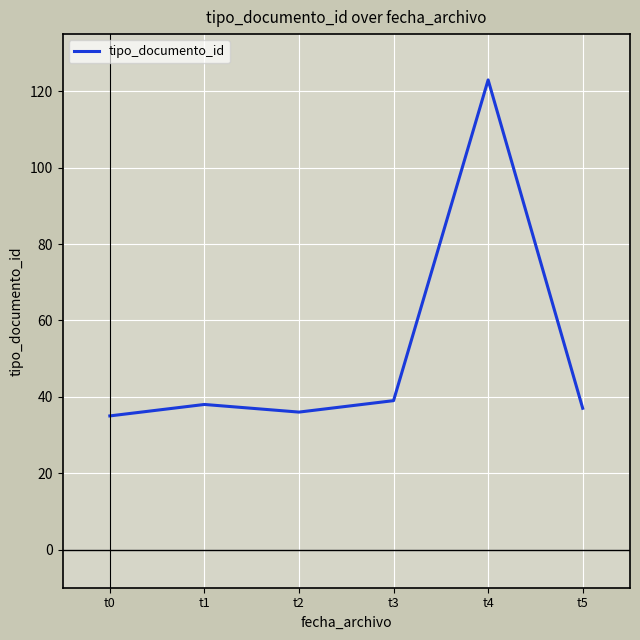

True or false: the data shows 56 at t3.

False